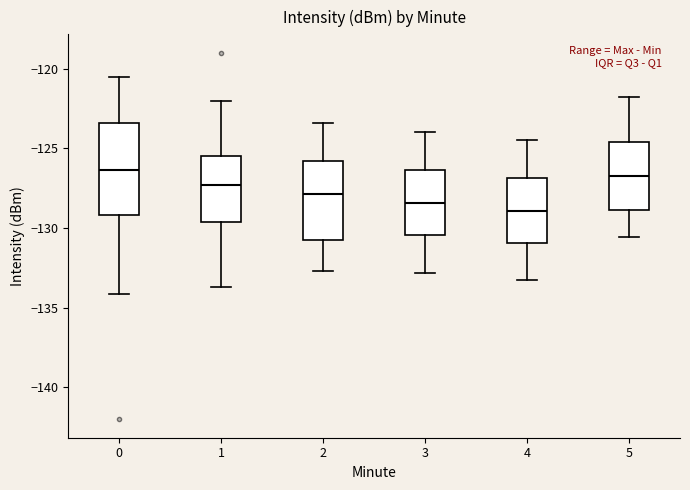

Where does the upper whisker of the box at x = 0 end on the y-axis? The values are not printed on the chart, so give them approximately, as read against the axis.

-120.5